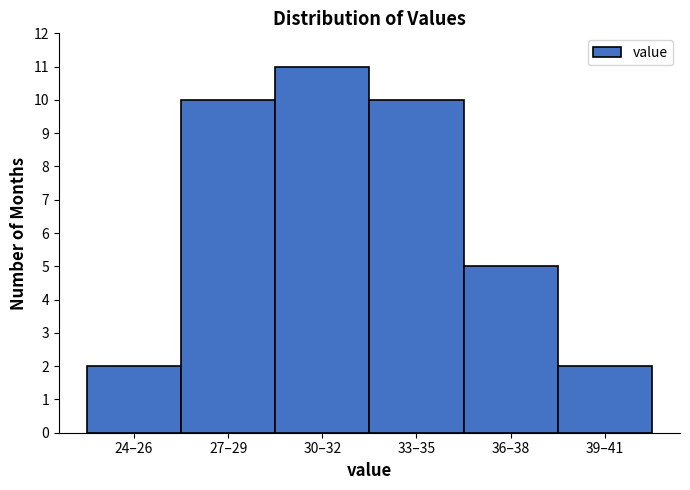

Reading left to right, what are all the values shown in this chart?

24–26=2	27–29=10	30–32=11	33–35=10	36–38=5	39–41=2